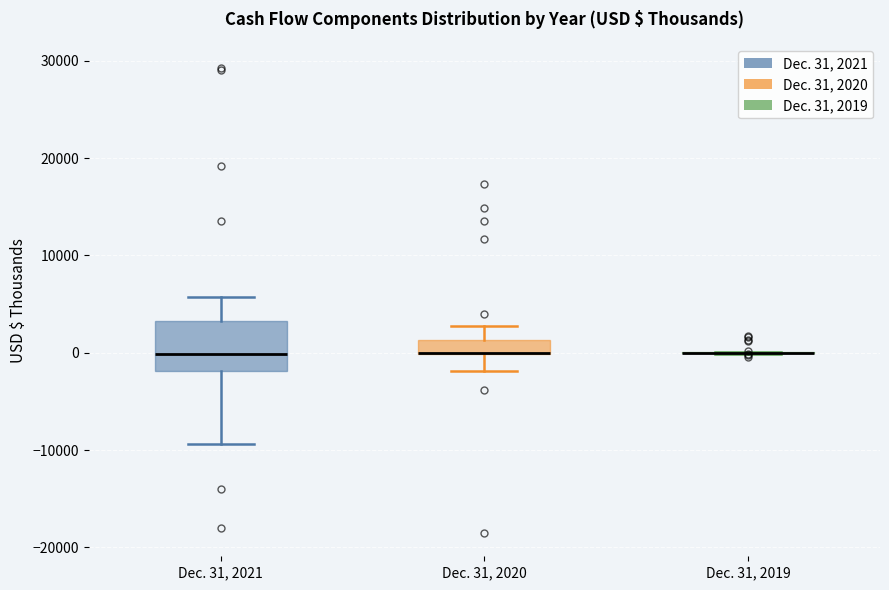

Comparing the boxes themselves (not the whiskers), which one is the tallest?

Dec. 31, 2021